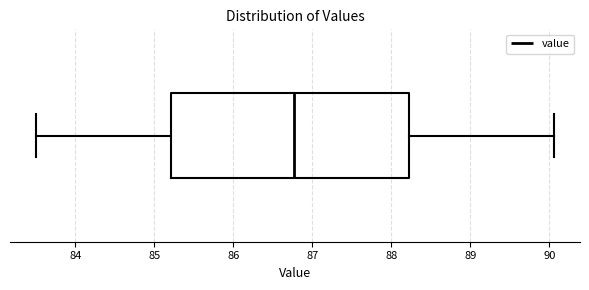

Transcribe this box plot: give where the median line is, the range the box spans, and where the two whiskers end, as read against the x-axis. The values are not printed on the chart, so give them approximately, as read against the axis.

median 86.8, box 85.2 to 88.2, whiskers 83.5 to 90.1